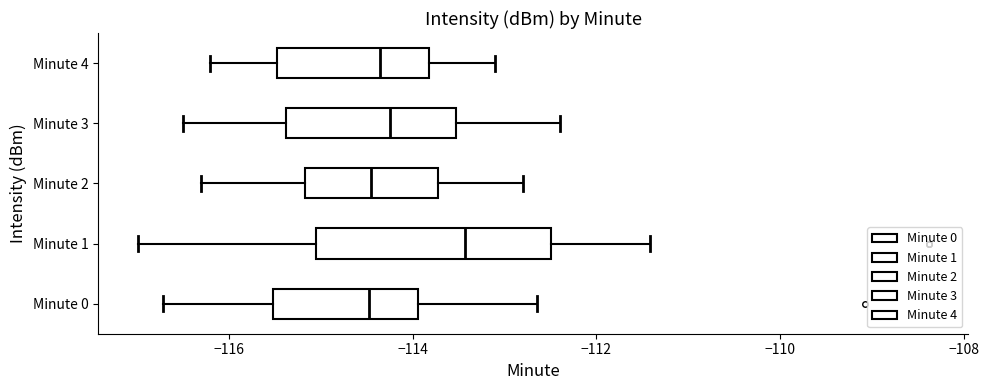

Reading bottom to top, transcribe this box plot: for each box, give where its median line is, the range the box spans, and where its two whiskers end, as read against the x-axis. The values are not printed on the chart, so give them approximately, as read against the axis.

Minute 0: median -114.4, box -115.6 to -114.0, whiskers -116.8 to -112.6
Minute 1: median -113.4, box -115.0 to -112.4, whiskers -117.0 to -111.4
Minute 2: median -114.4, box -115.2 to -113.8, whiskers -116.2 to -112.8
Minute 3: median -114.2, box -115.4 to -113.6, whiskers -116.4 to -112.4
Minute 4: median -114.4, box -115.4 to -113.8, whiskers -116.2 to -113.0